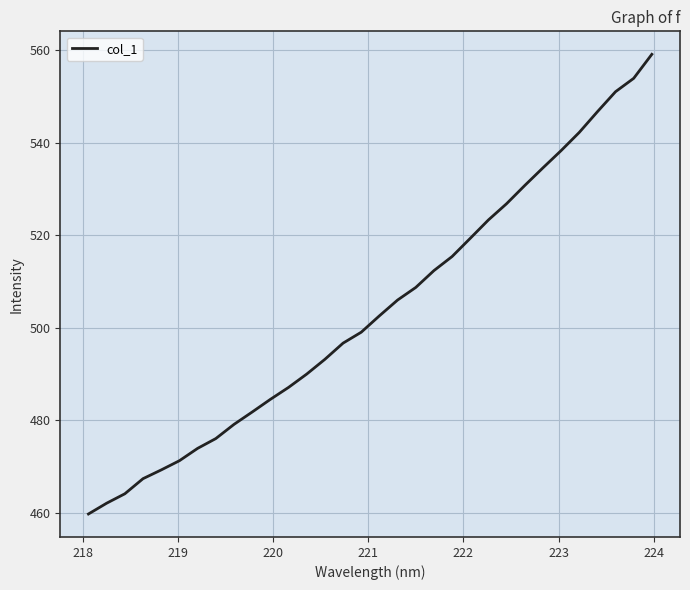

What is the difference between the maximum and minimum values?

99.4